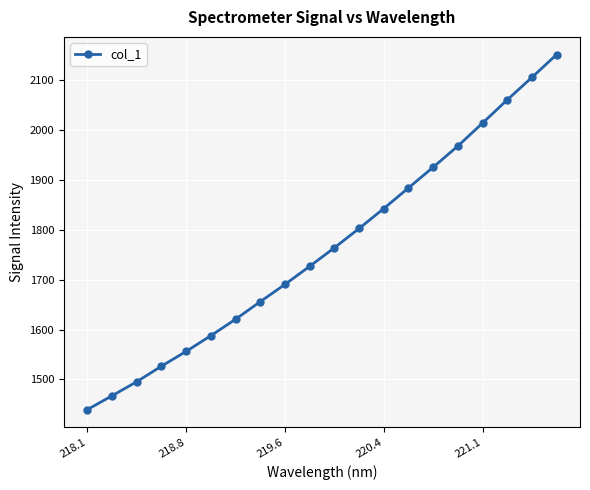

True or false: the data has more than 0 interior local peaks.

False